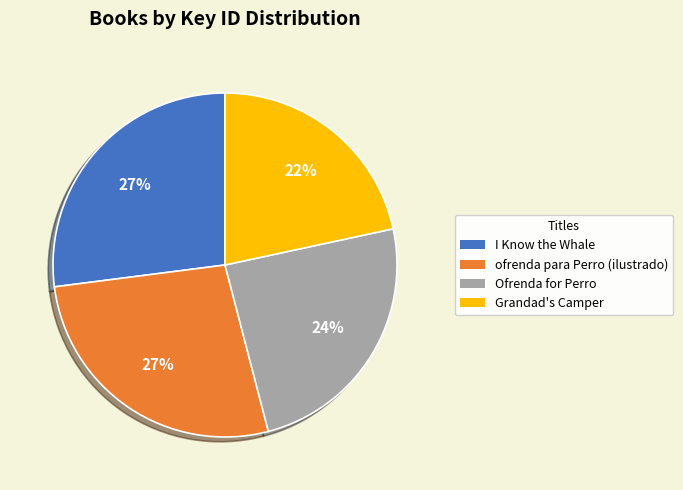

What is the smallest slice in the pie chart?

Grandad's Camper